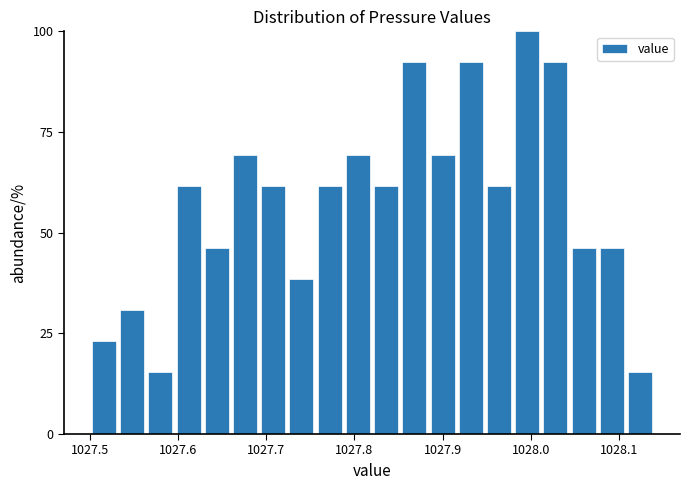

Around what value on the x-axis is the tallest bar? Give the approximate position of its centre, as read against the axis.

1028.00